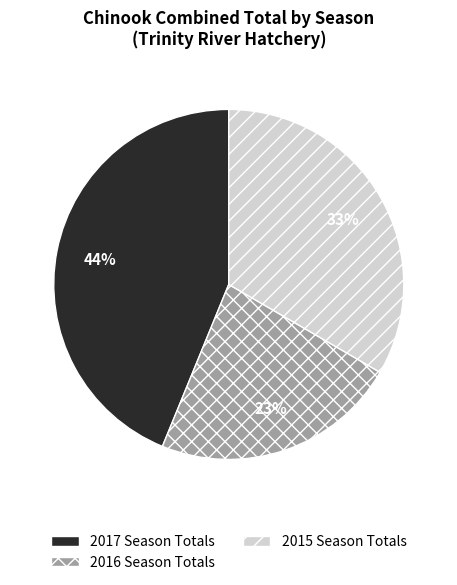

What is the largest slice in the pie chart?

2017 Season